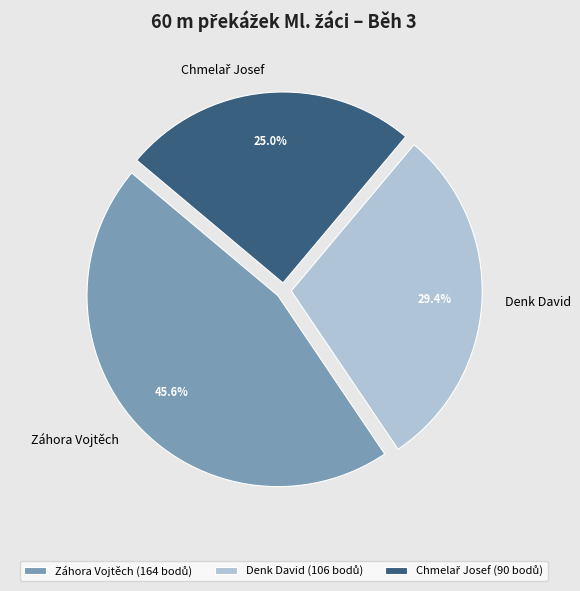

Which has a higher value, Záhora Vojtěch or Denk David?

Záhora Vojtěch